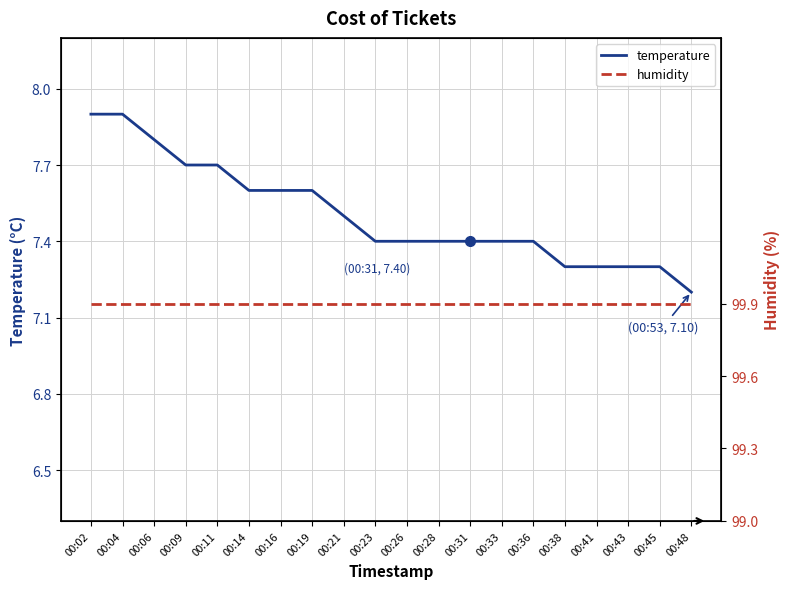

What is the value of the humidity point at the 7th from the left?

99.9